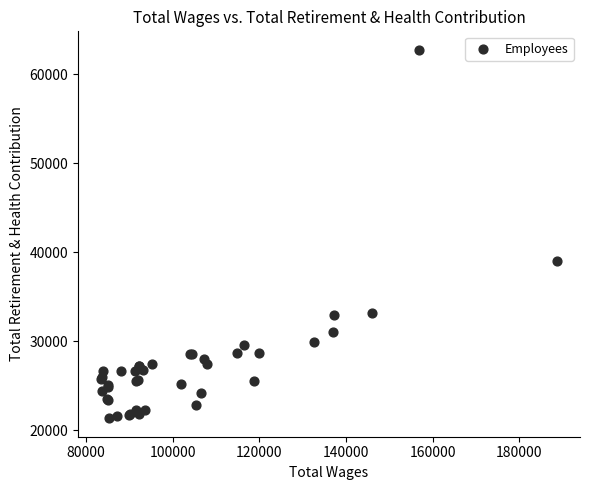

What Y value in the scatter plot is closest to 42048?

39071